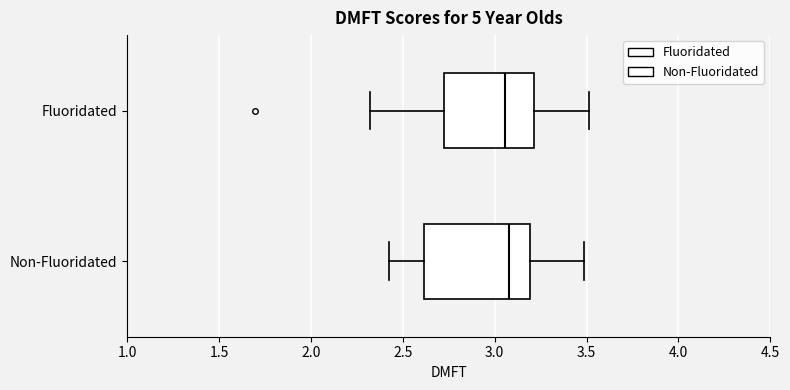

Reading bottom to top, read every box against the x-axis: the position of its median line, the range the box covers, and the ends of its whiskers. The values are not printed on the chart, so give them approximately, as read against the axis.

Non-Fluoridated: median 3.10, box 2.60 to 3.20, whiskers 2.40 to 3.50
Fluoridated: median 3.05, box 2.70 to 3.20, whiskers 2.30 to 3.50